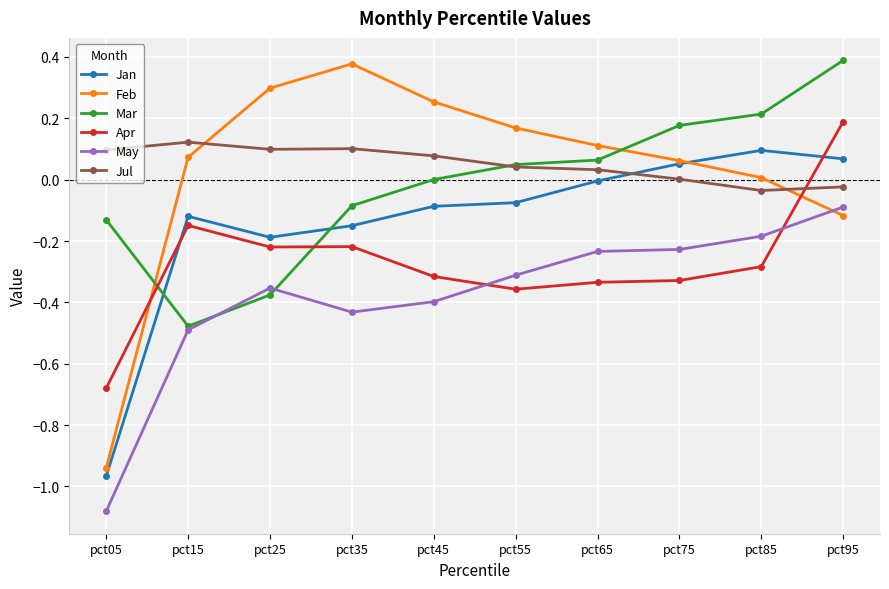

At which category does the chart reach its minimum across all series?

pct05